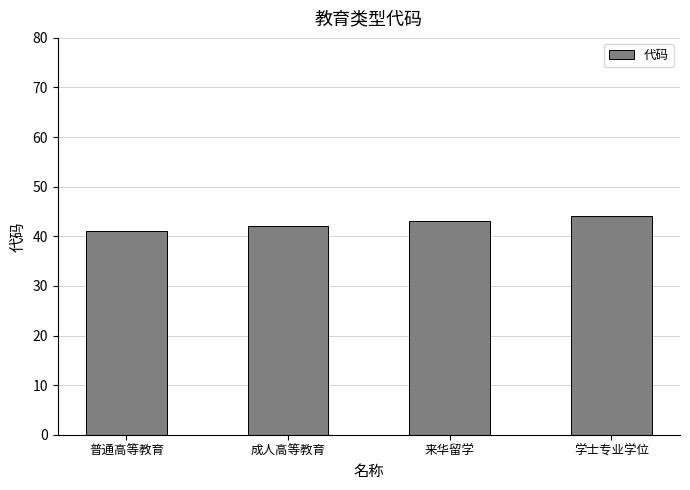

Rank the categories by value from highest to lowest.

学士专业学位, 来华留学, 成人高等教育, 普通高等教育